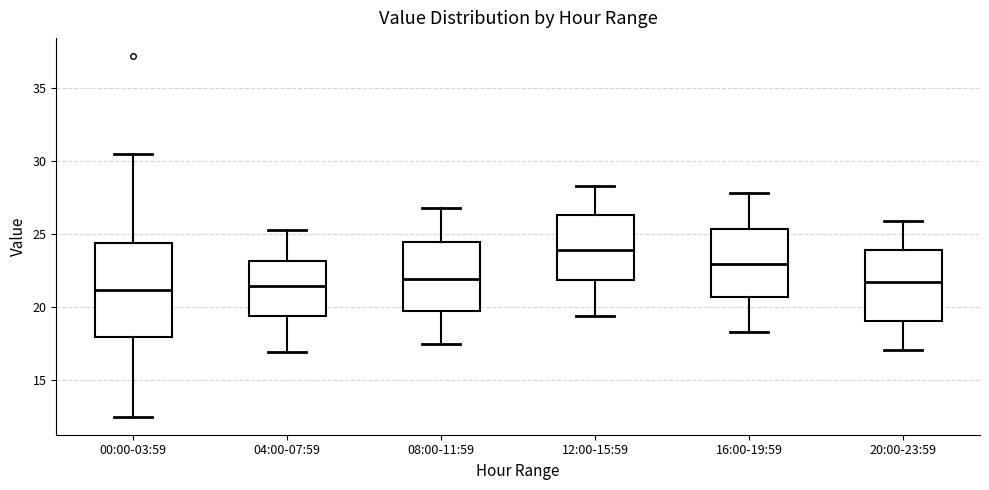

Comparing the boxes themselves (not the whiskers), which one is the tallest?

00:00-03:59